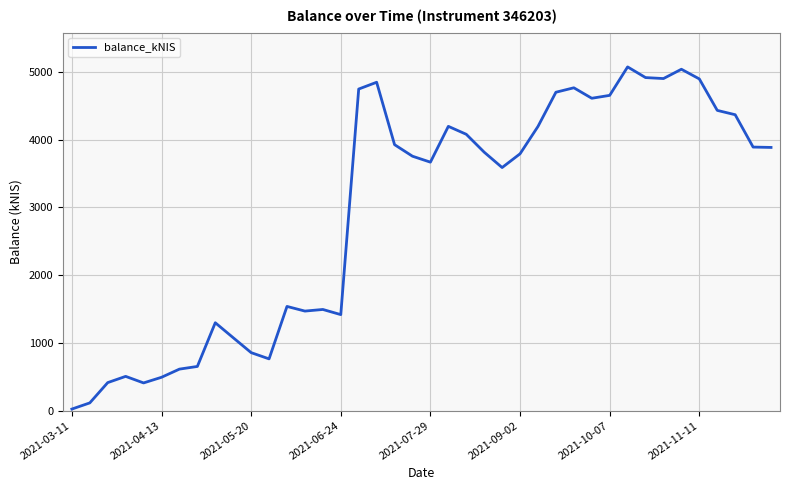

What is the difference between the maximum and minimum values?

5048.9